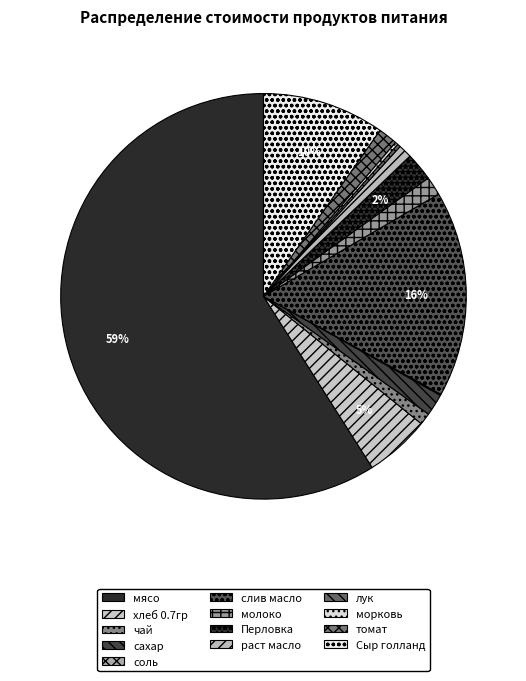

How many segments does this pie chart have?

13